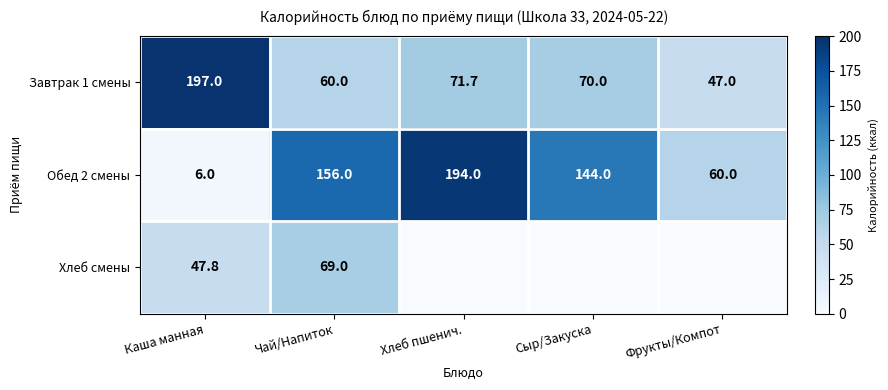

Between Каша манная and Чай/Напиток, which series saw the biggest shift?

Обед 2 смены